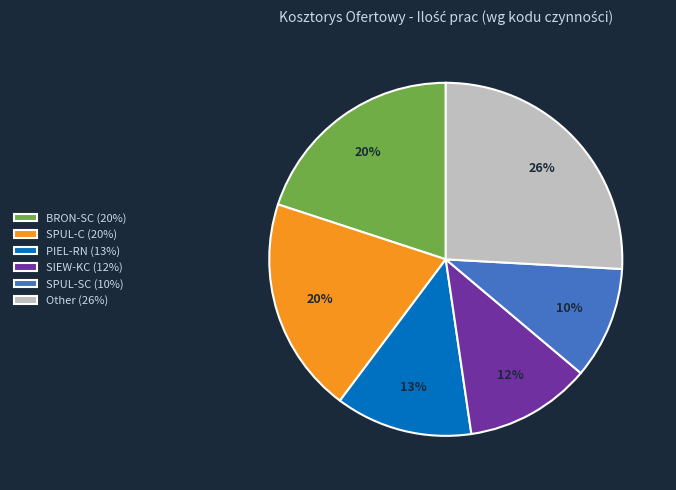

Do BRON-SC (20%) and SPUL-SC (10%) together represent more than half of the pie?

No